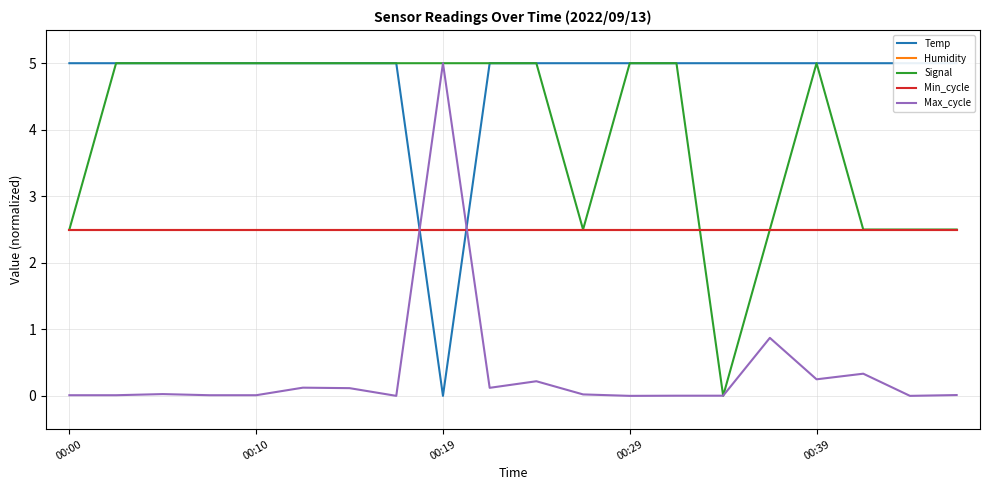

At which category does the chart reach its minimum across all series?

00:19